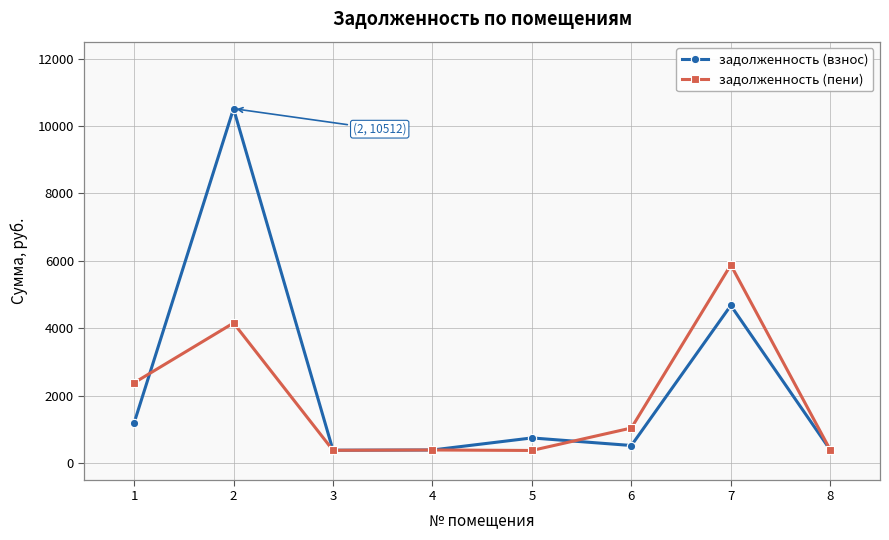

What is the value of the задолженность (взнос) point at the 7th from the left?

4673.6